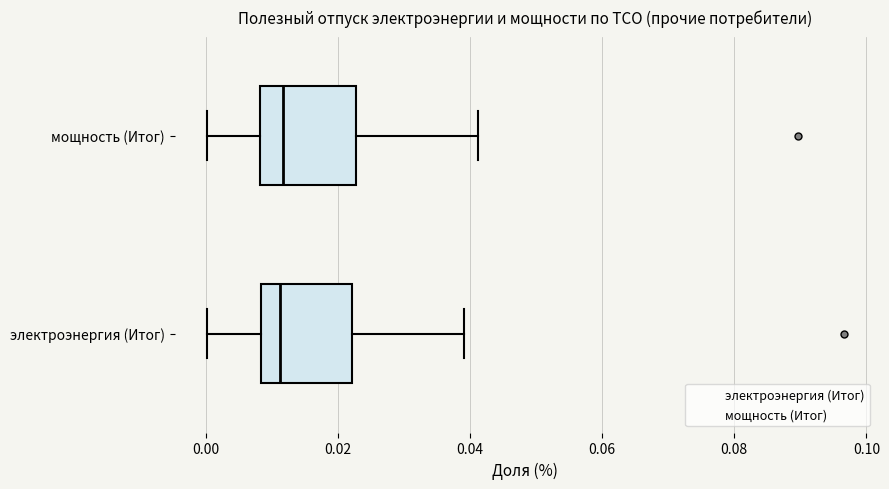

Reading bottom to top, read every box against the x-axis: the position of its median line, the range the box covers, and the ends of its whiskers. The values are not printed on the chart, so give them approximately, as read against the axis.

электроэнергия (Итог): median 0.012, box 0.008 to 0.022, whiskers 0.000 to 0.040
мощность (Итог): median 0.012, box 0.008 to 0.022, whiskers 0.000 to 0.042